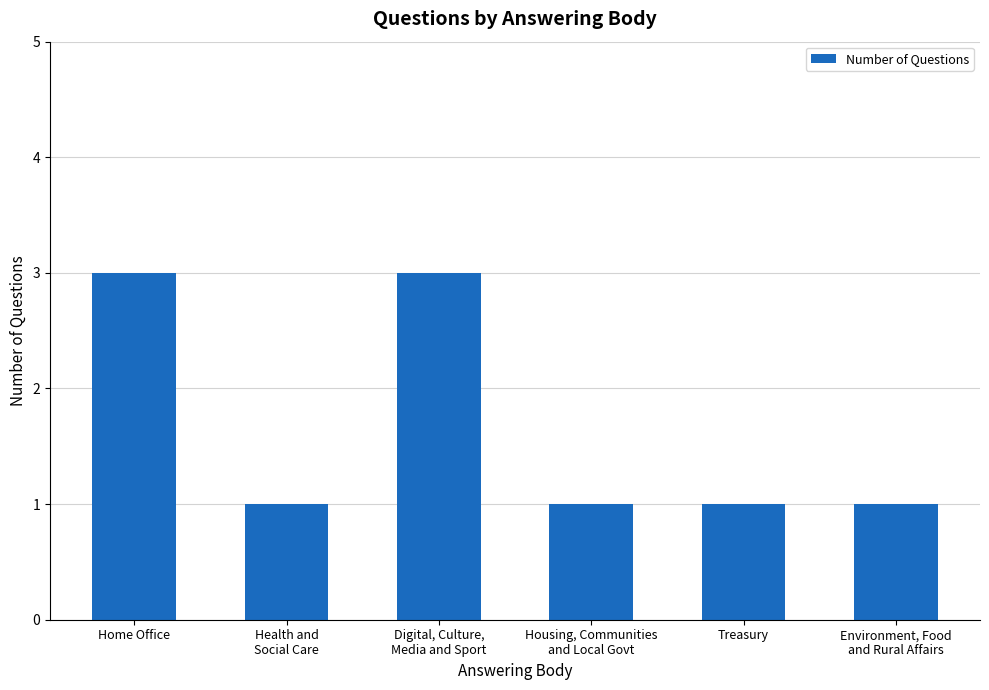

How many series are shown in this chart?

1